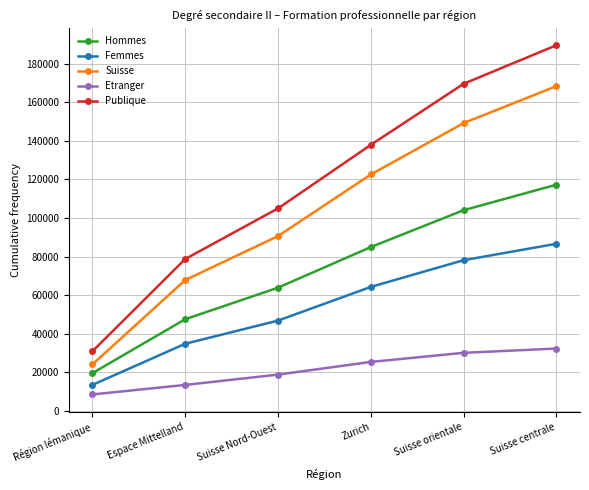

True or false: Etranger and Publique cross at least once.

False